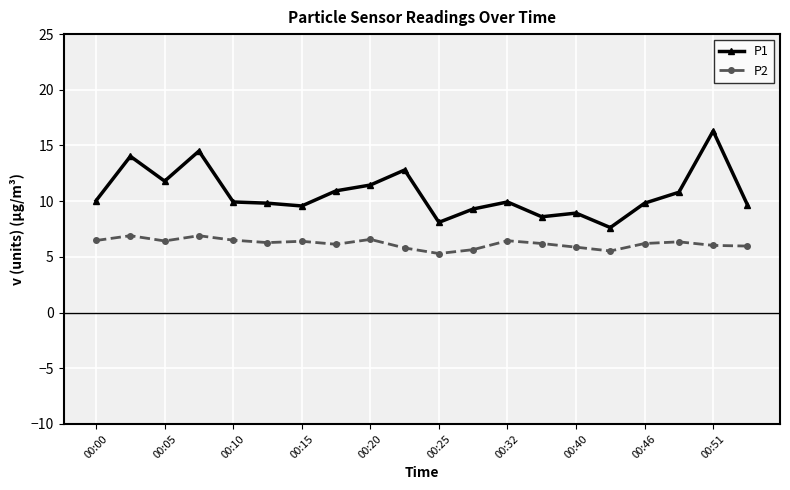

What is the sum of all P2 values?

123.9